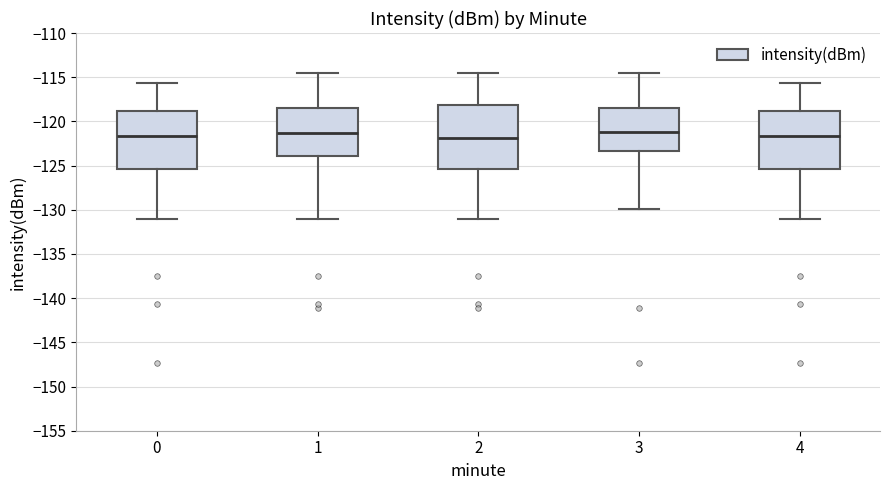

Comparing the boxes themselves (not the whiskers), which one is the tallest?

2